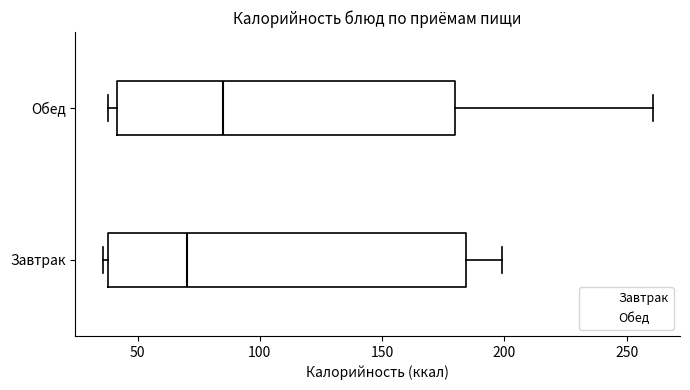

Which box is the widest, from its left edge to its right edge?

Завтрак